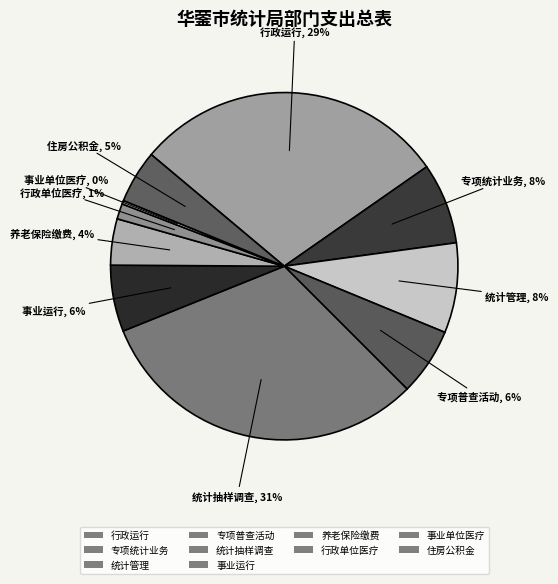

Count the number of slices in the pie.

10